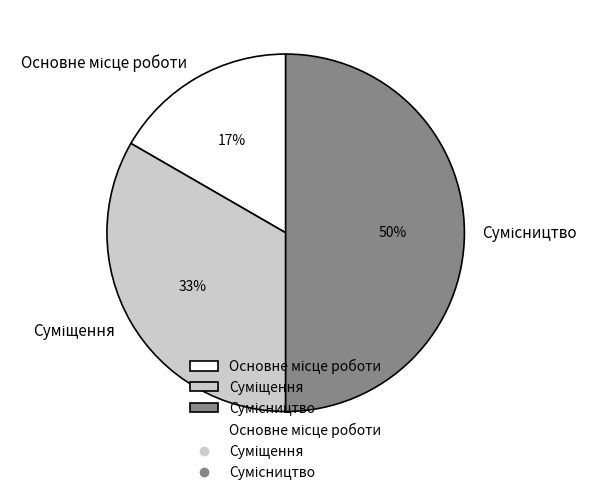

To the nearest percent, what is the average slice percentage?

33%